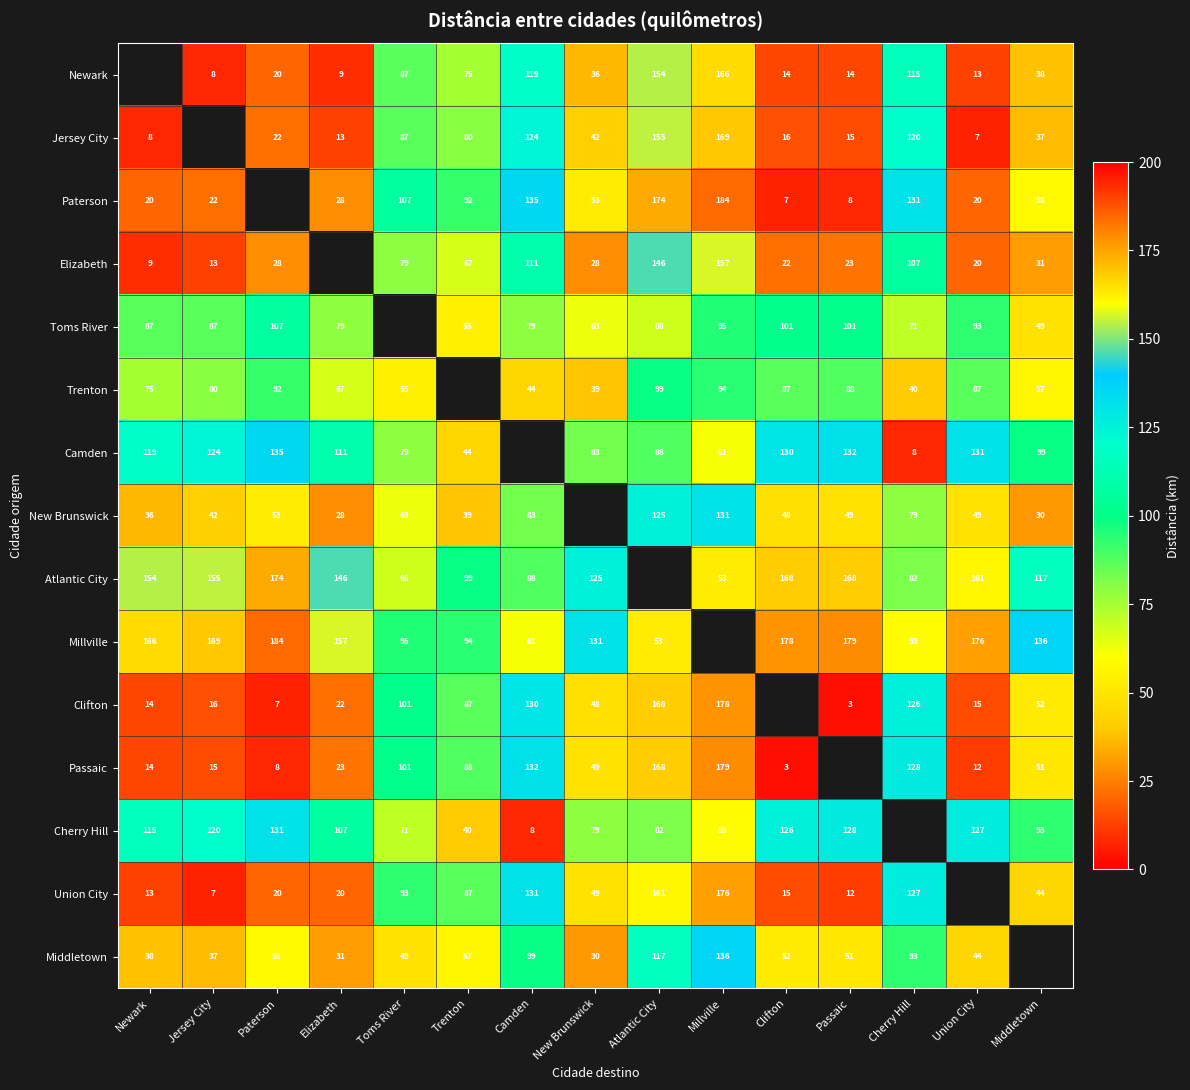

Between Passaic and Clifton, which is larger?

Passaic